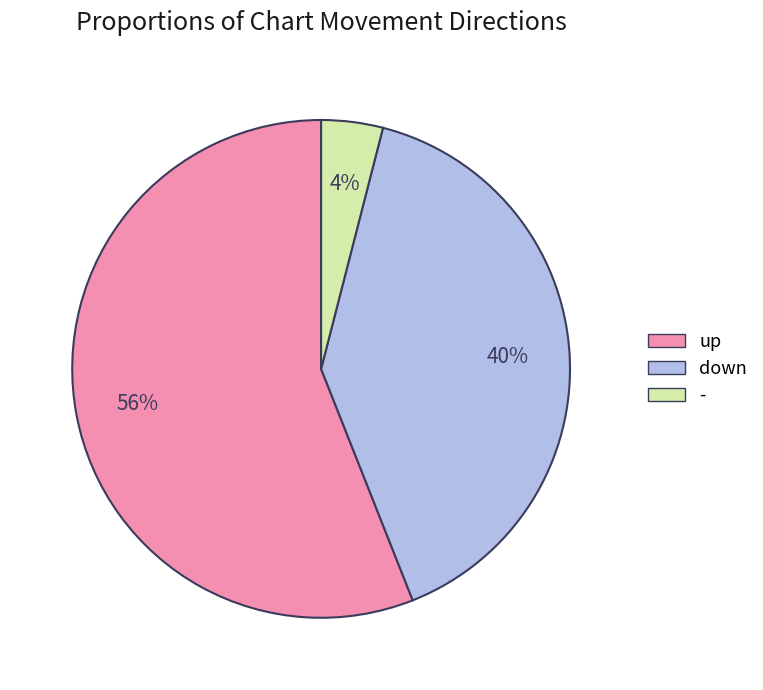

What is the smallest slice in the pie chart?

-